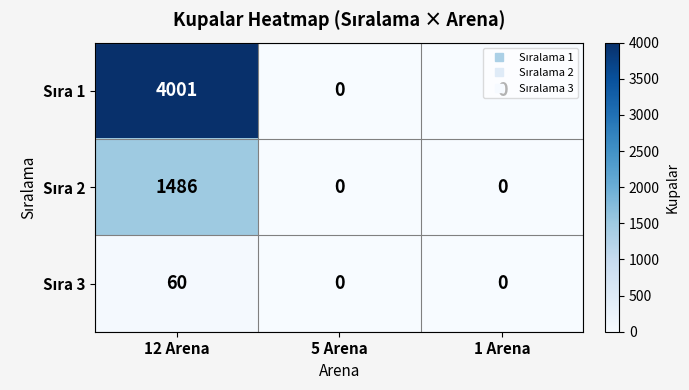

What is the difference between the highest and lowest values at 12 Arena?

3941